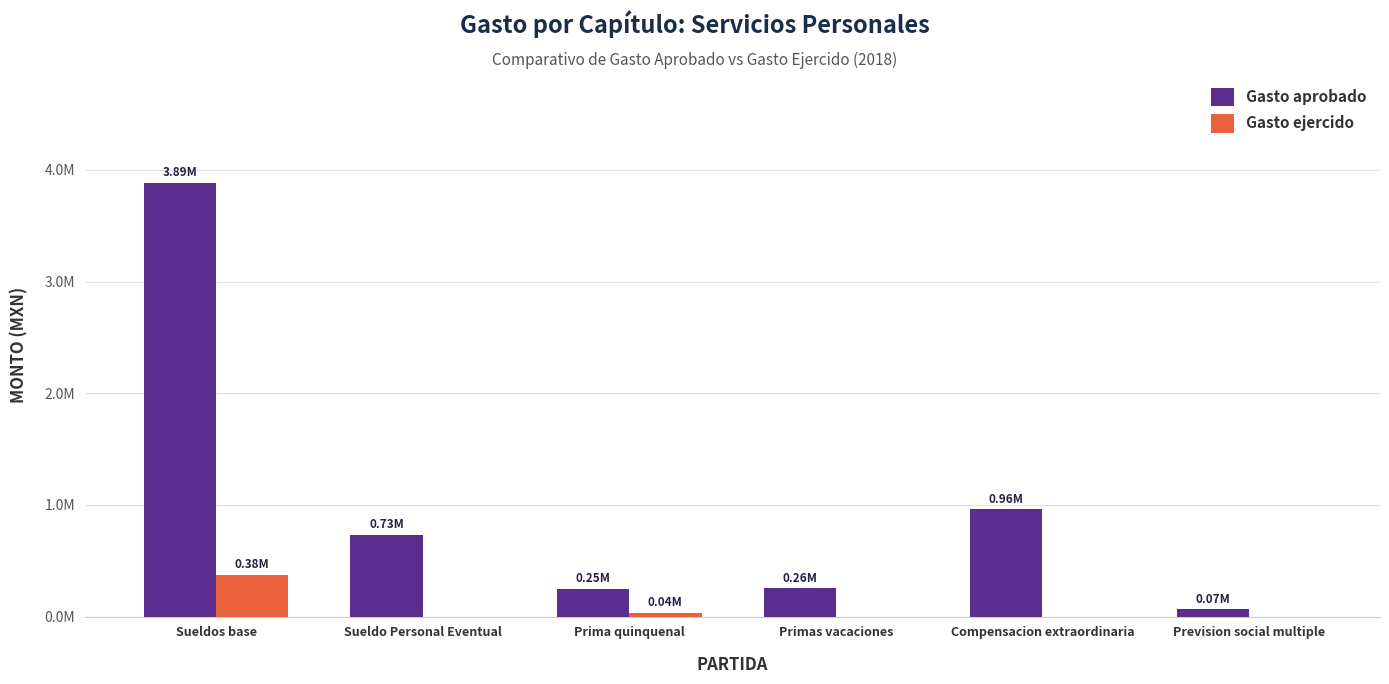

At how many categories does at least one series exceed 351290?

3